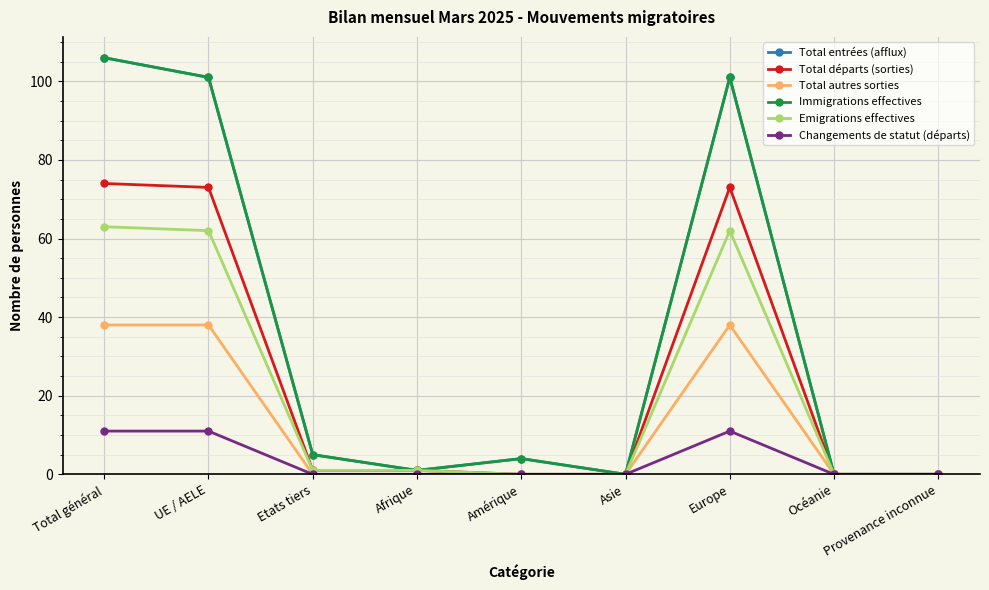

True or false: Immigrations effectives and Changements de statut (départs) cross at least once.

False